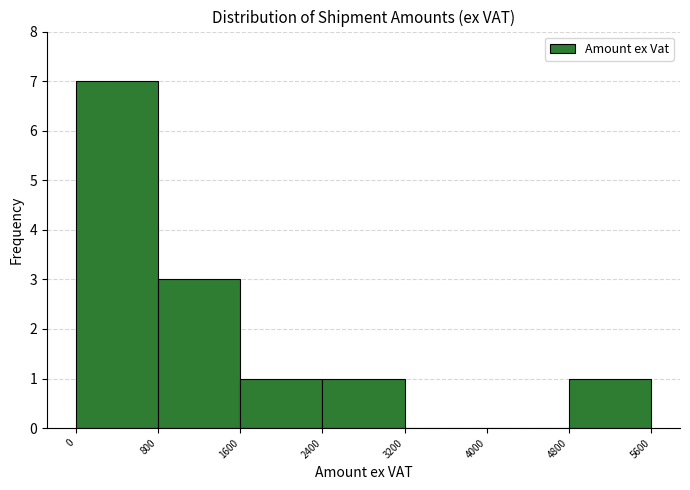

How tall is the bar that spans 800 to 1600 on the x-axis? The values are not printed on the chart, so give them approximately, as read against the axis.

3